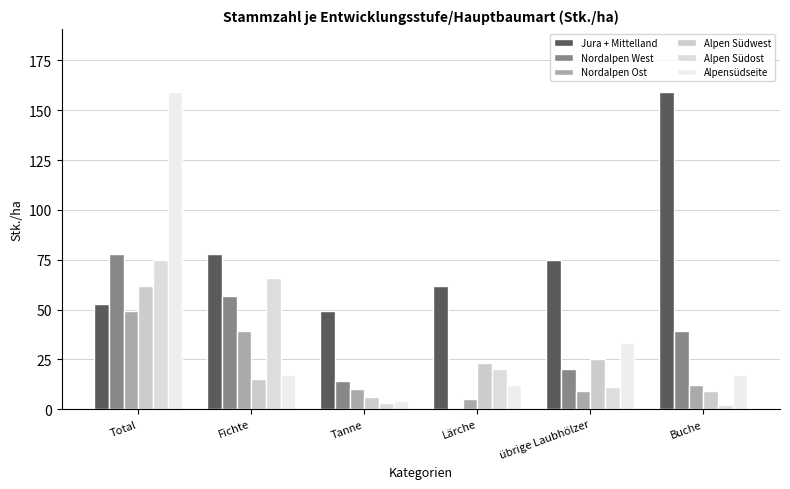

At which category is the sum across all series the highest?

Total